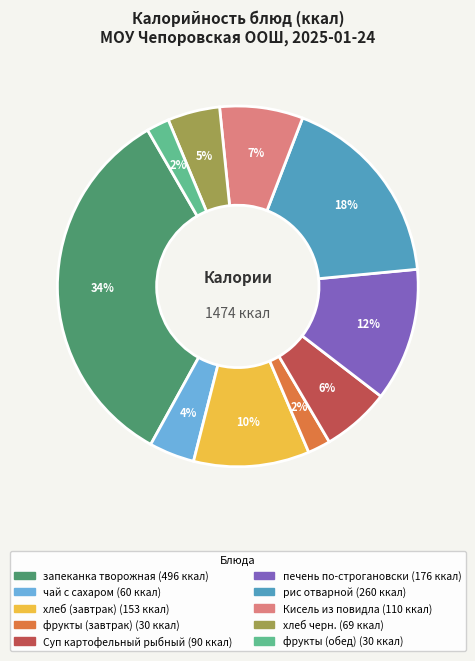

What is the largest slice in the pie chart?

запеканка творожная